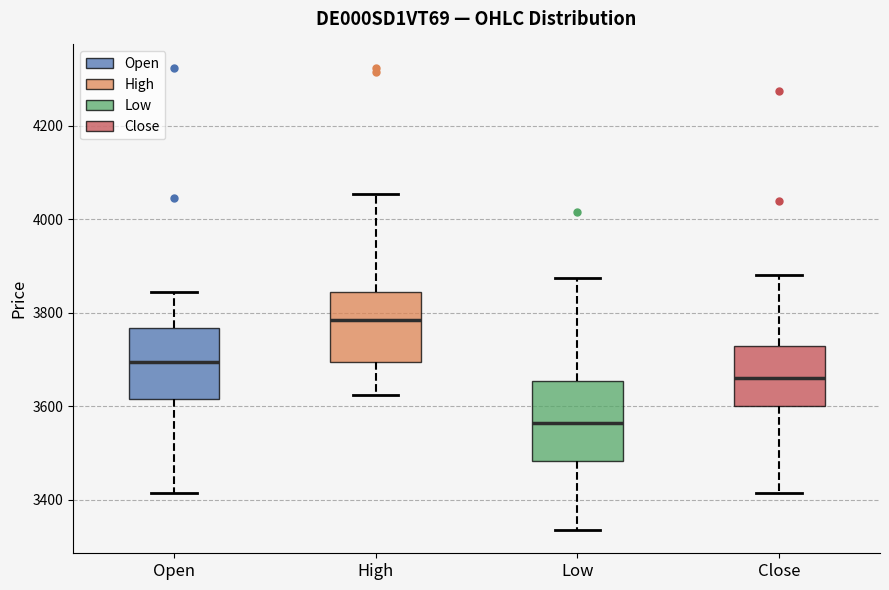

Where does the median line of the box for High sit on the y-axis? The values are not printed on the chart, so give them approximately, as read against the axis.

3780